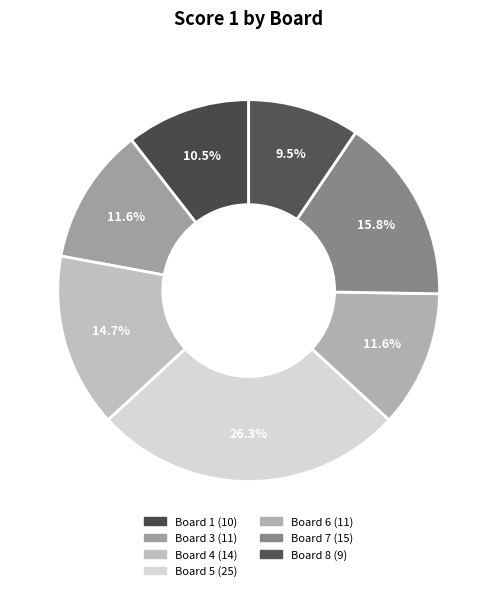

Count the number of slices in the pie.

7